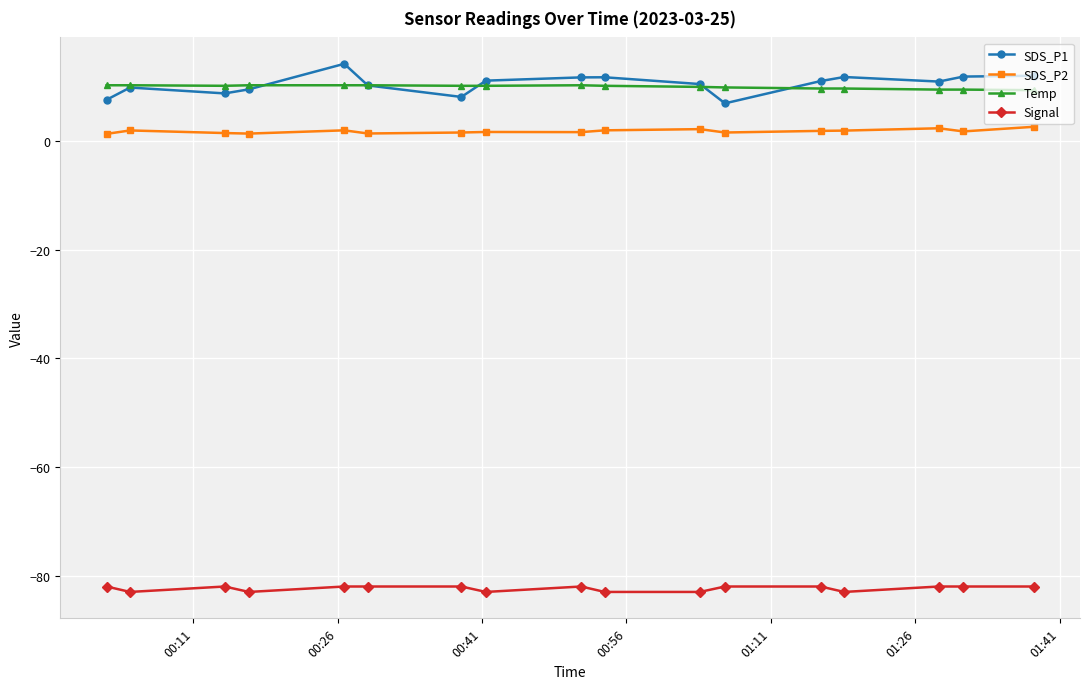

True or false: Signal and Temp cross at least once.

False